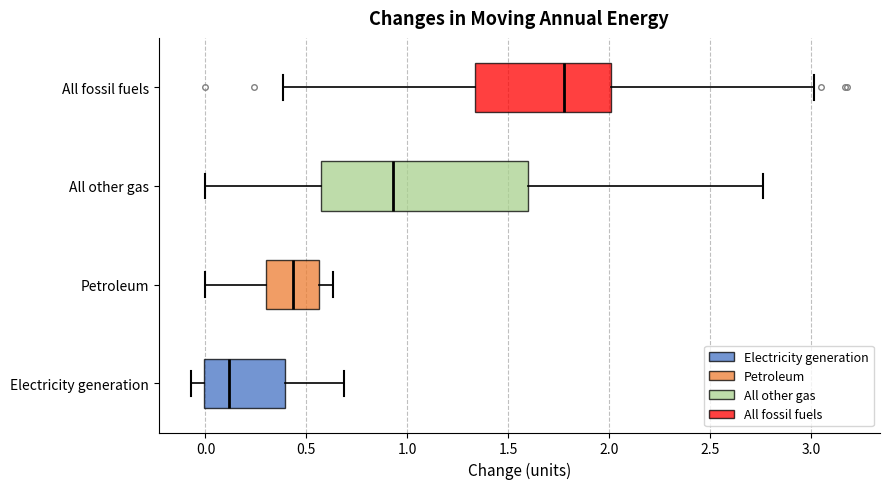

Reading bottom to top, read every box against the x-axis: the position of its median line, the range the box covers, and the ends of its whiskers. The values are not printed on the chart, so give them approximately, as read against the axis.

Electricity generation: median 0.10, box 0.00 to 0.40, whiskers -0.05 to 0.70
Petroleum: median 0.45, box 0.30 to 0.55, whiskers 0.00 to 0.65
All other gas: median 0.95, box 0.55 to 1.60, whiskers 0.00 to 2.75
All fossil fuels: median 1.80, box 1.35 to 2.00, whiskers 0.40 to 3.00